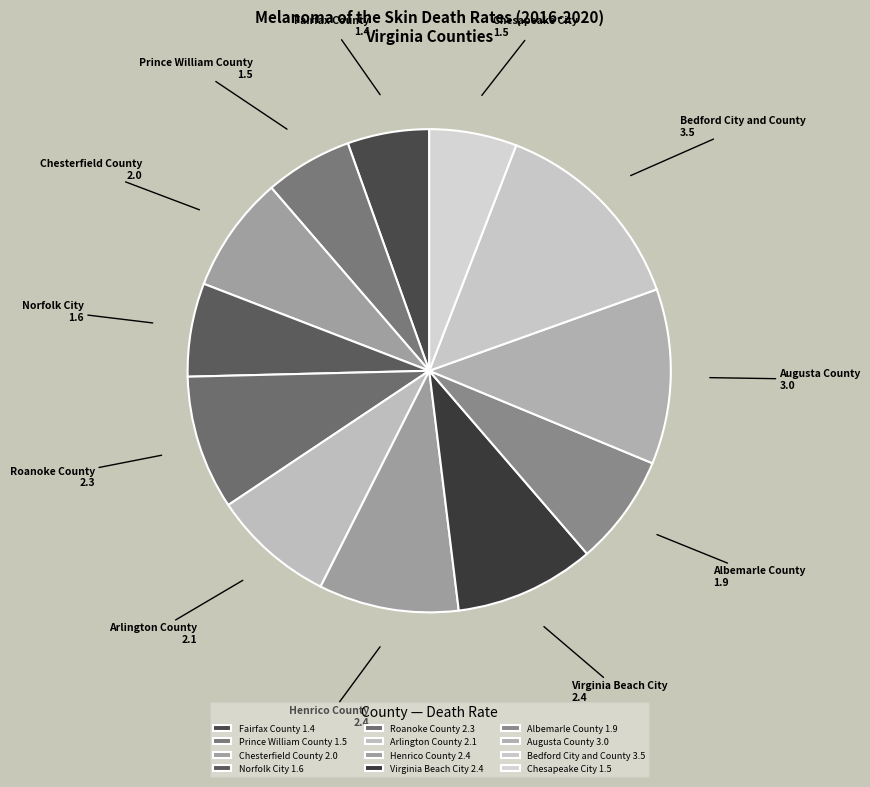

Which category has the biggest portion of the pie?

Bedford City and County 3.5